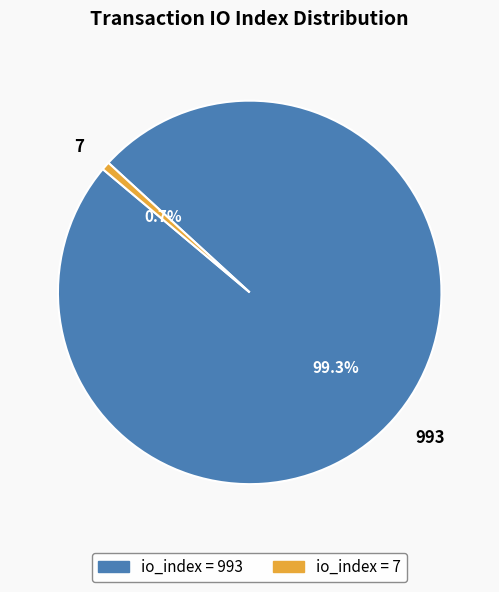

What is the total percentage of 993 and 7?

100.0%